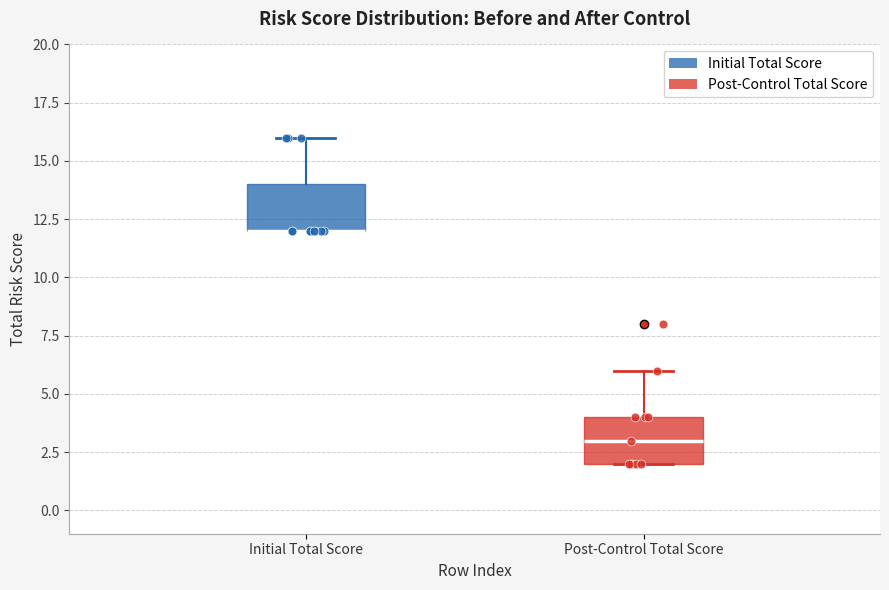

Where is the lower edge of the box for Initial Total Score on the y-axis? The values are not printed on the chart, so give them approximately, as read against the axis.

12